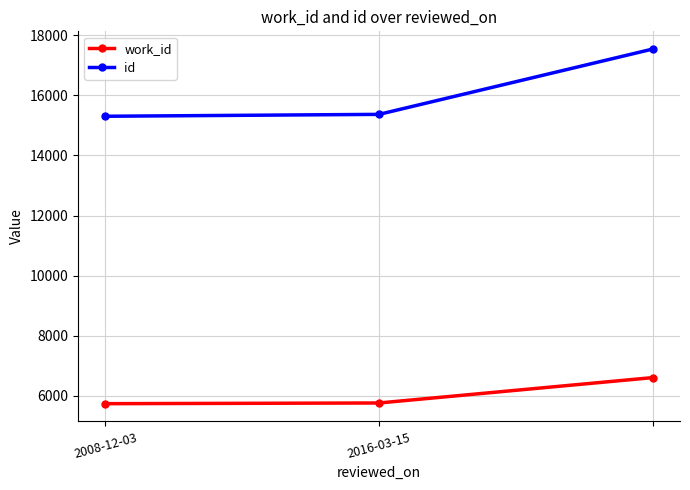

List the series in order of their peak value, lowest first.

work_id, id